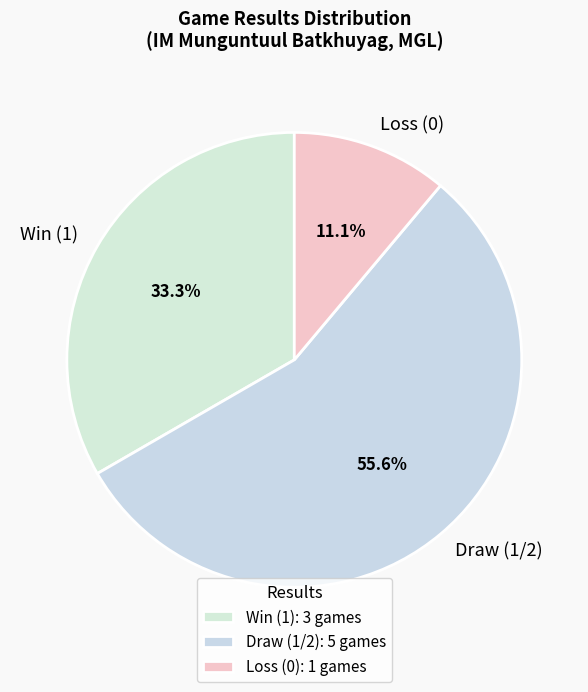

Is Draw (1/2) the majority of the pie?

Yes